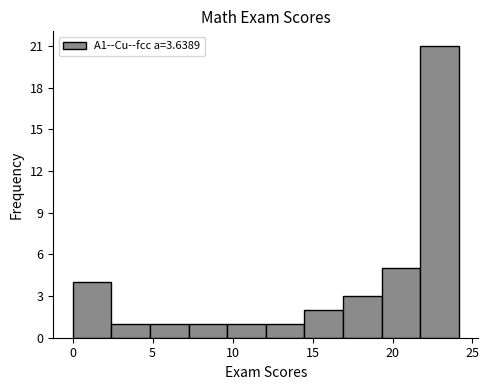

Which range on the x-axis has the tallest bar?

21.5 to 24.0